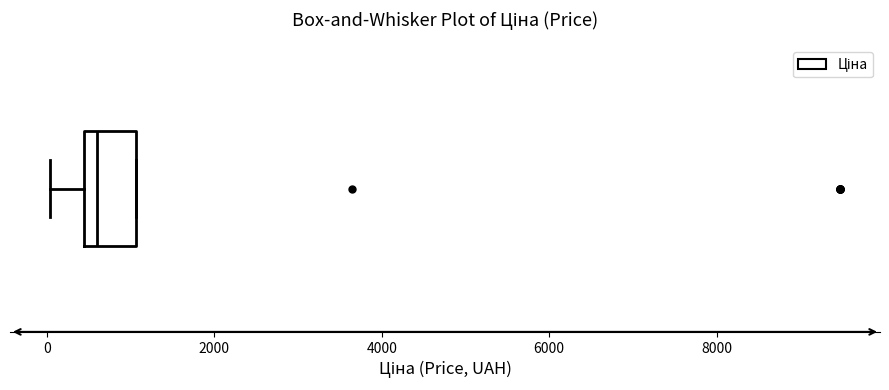

Read this box plot against the x-axis: the position of the median line, the range covered by the box, and the ends of both whiskers. The values are not printed on the chart, so give them approximately, as read against the axis.

median 600, box 400 to 1000, whiskers 0 to 1000